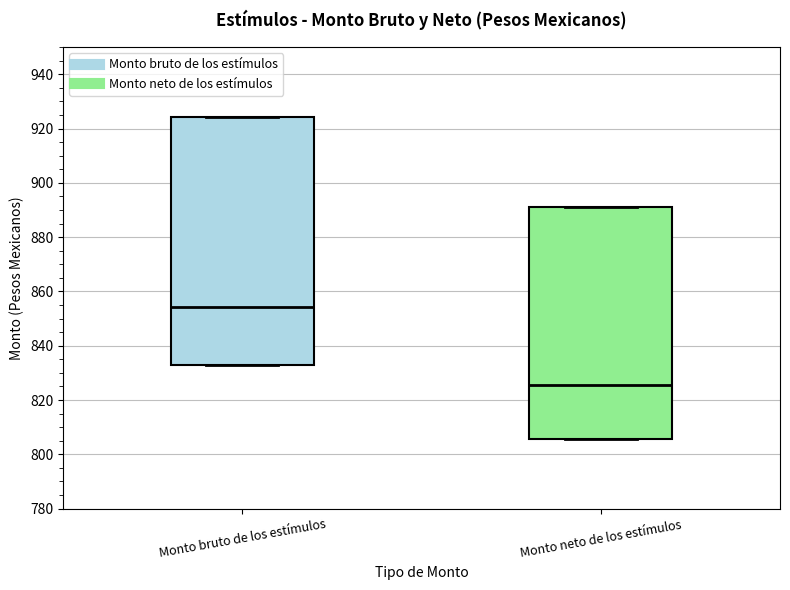

Which box's median line is the lowest?

Monto neto de los estímulos